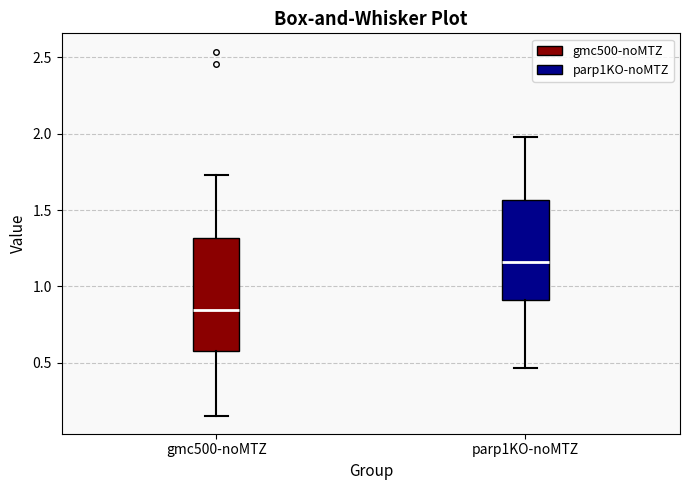

Which box has the lowest median line?

gmc500-noMTZ